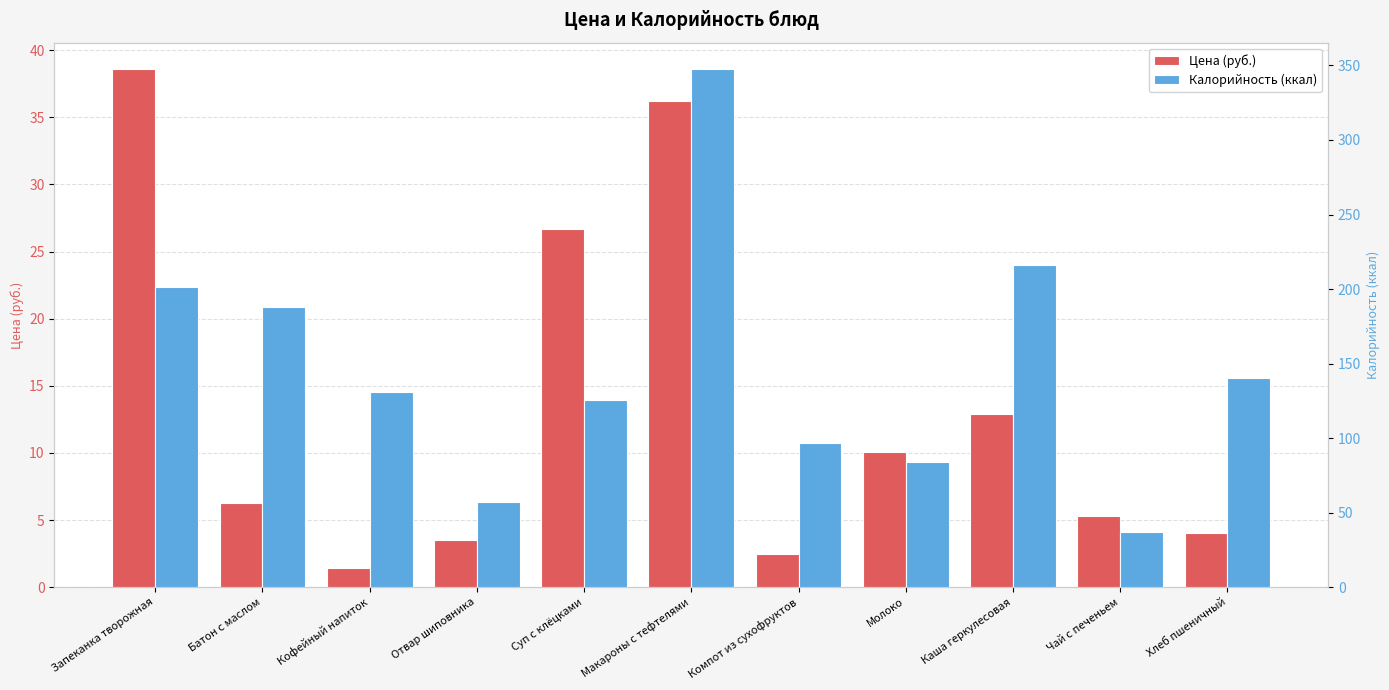

Which series changed the most between Макароны с тефтелями and Молоко?

Калорийность (ккал)